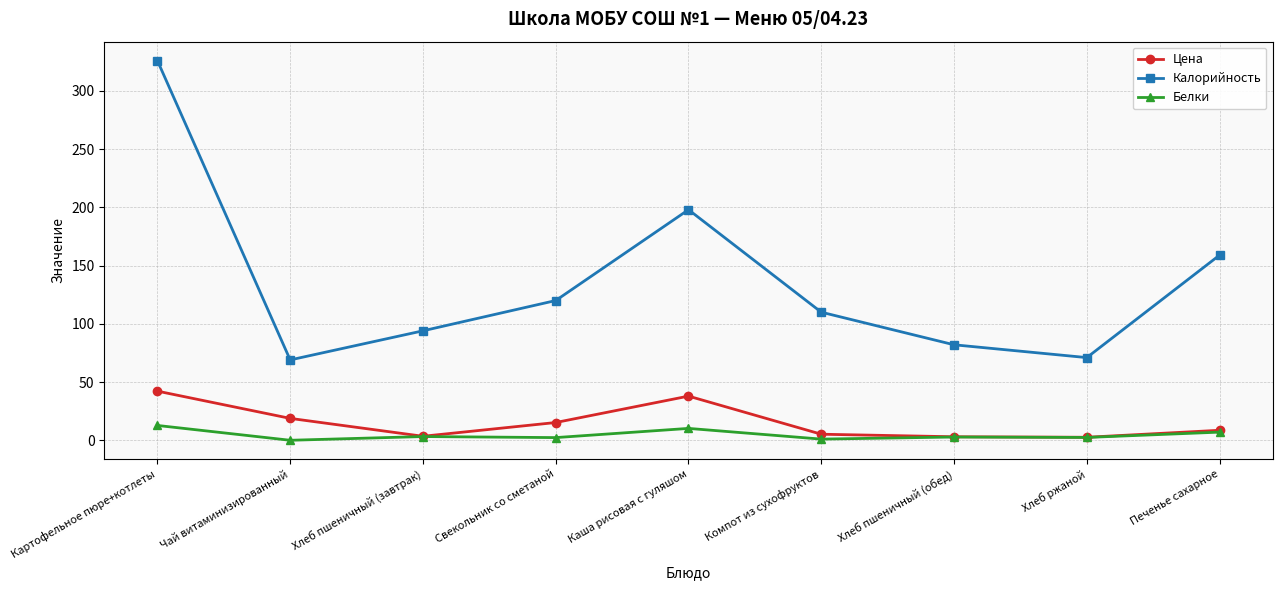

True or false: Калорийность and Цена cross at least once.

False